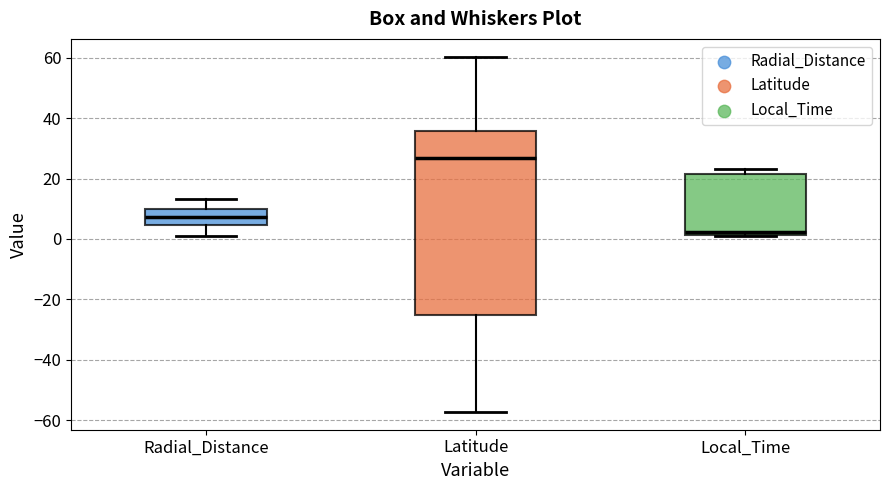

Reading left to right, transcribe this box plot: for each box, give where its median line is, the range the box spans, and where its two whiskers end, as read against the y-axis. The values are not printed on the chart, so give them approximately, as read against the axis.

Radial_Distance: median 8, box 4 to 10, whiskers 2 to 14
Latitude: median 26, box -26 to 36, whiskers -58 to 60
Local_Time: median 2 (just above the box's lower edge), box 2 to 22, whiskers 2 to 24